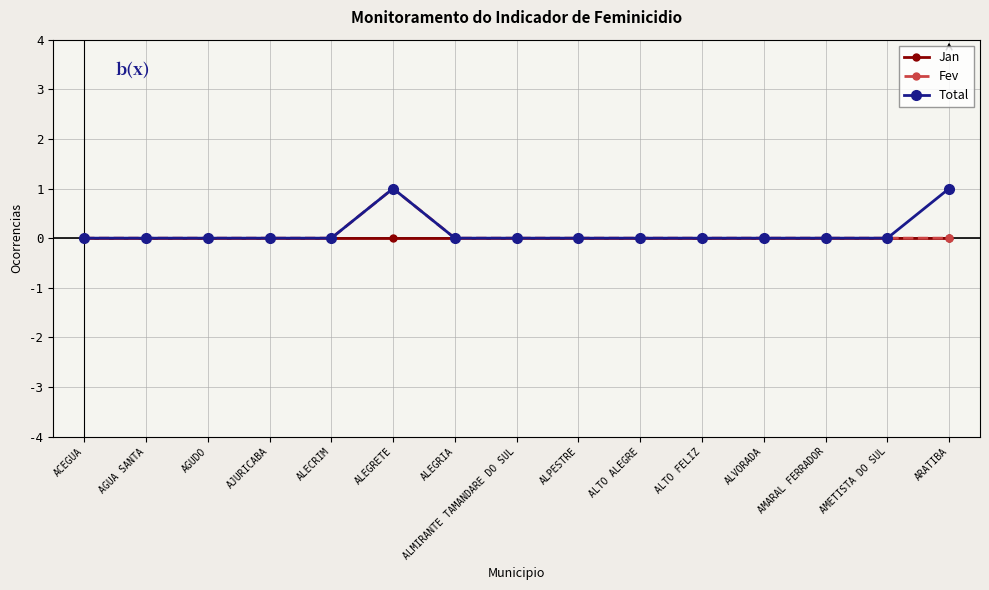

What is the difference between the maximum and second lowest values in the Total series?

1